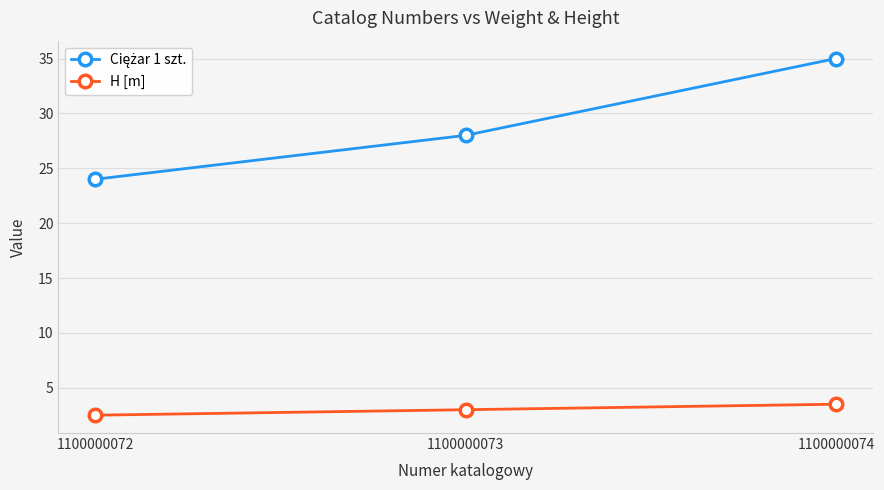

What is the difference between the H [m] values at 1100000074 and 1100000073?

0.5